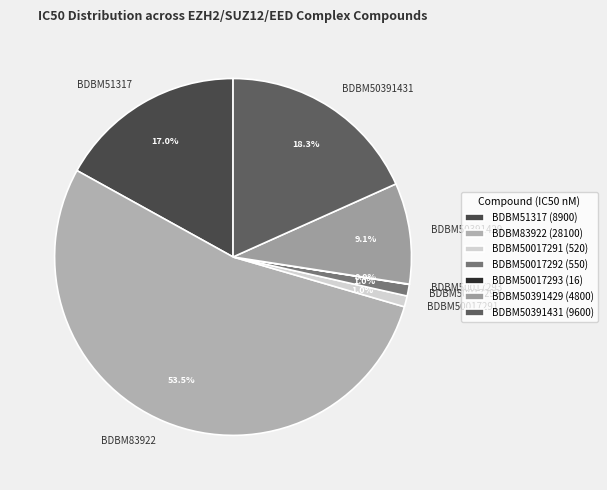

What percentage is NOT represented by BDBM50017292?

99.0%